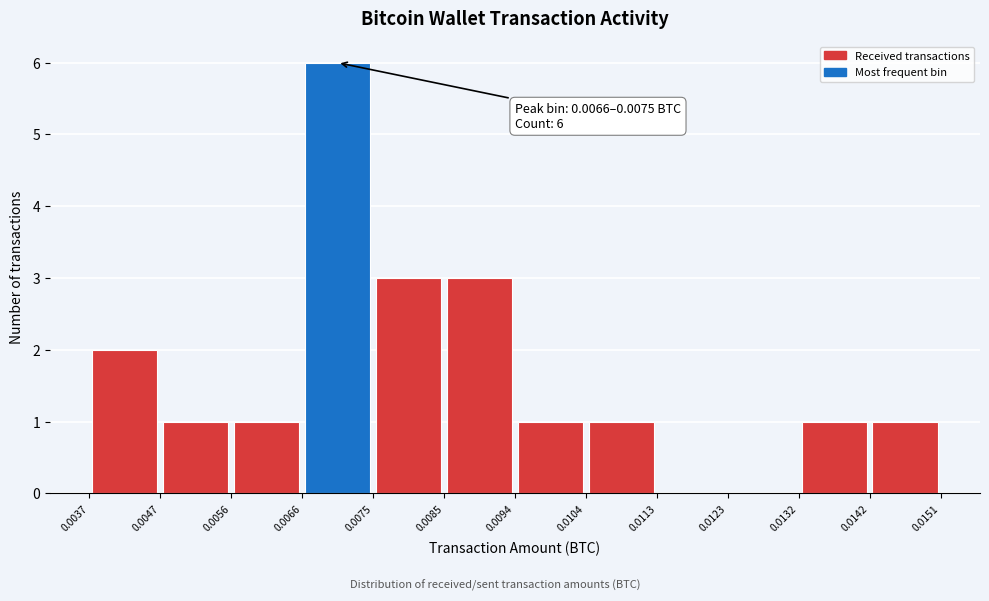

Over which range of the x-axis is the bar tallest?

0.0066 to 0.0075